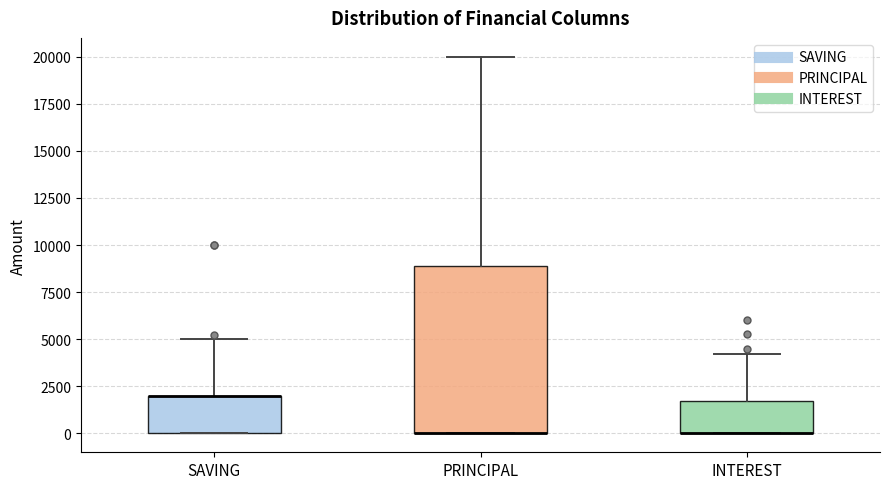

Reading left to right, read every box against the y-axis: the position of its median line, the range the box covers, and the ends of its whiskers. The values are not printed on the chart, so give them approximately, as read against the axis.

SAVING: median 2000 (drawn on the box's upper edge), box 0 to 2000, whiskers 0 to 5000
PRINCIPAL: median 0 (drawn on the box's lower edge), box 0 to 9000, whiskers 0 to 20000
INTEREST: median 0 (drawn on the box's lower edge), box 0 to 1500, whiskers 0 to 4000